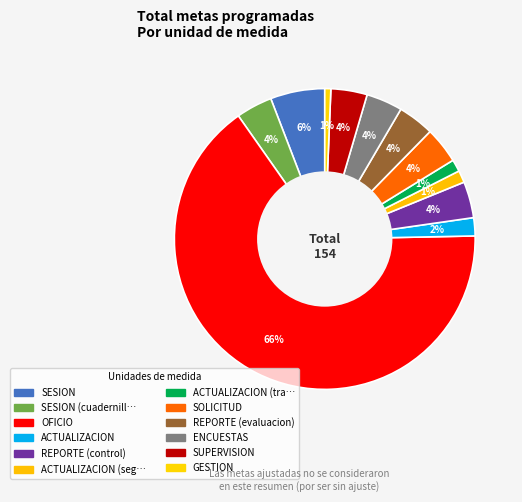

Count the number of slices in the pie.

12